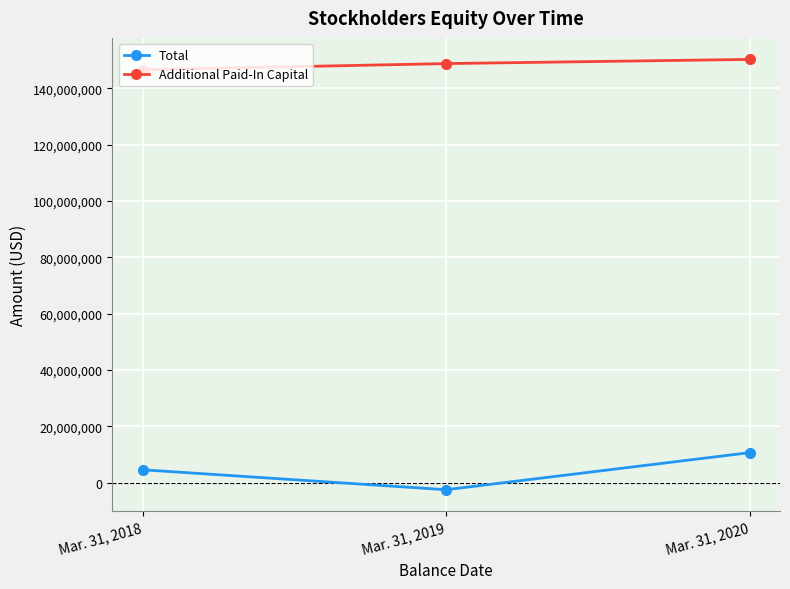

What is the difference between the highest and lowest values at Mar. 31, 2018?

142030950